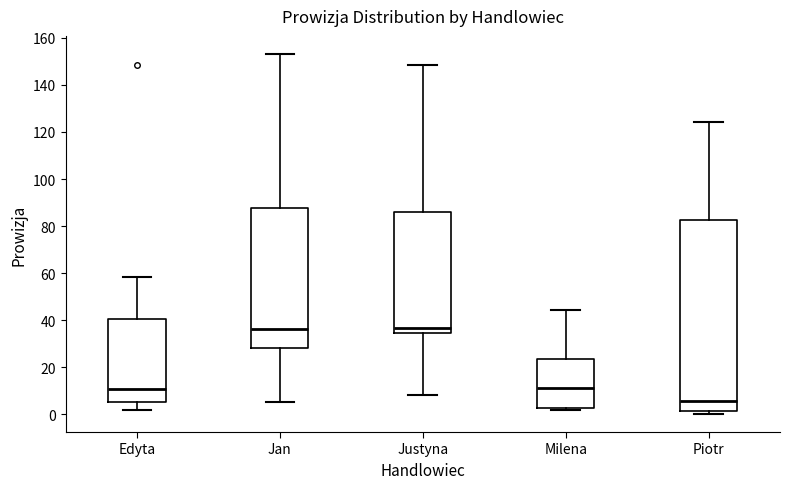

Comparing the boxes themselves (not the whiskers), which one is the tallest?

Piotr